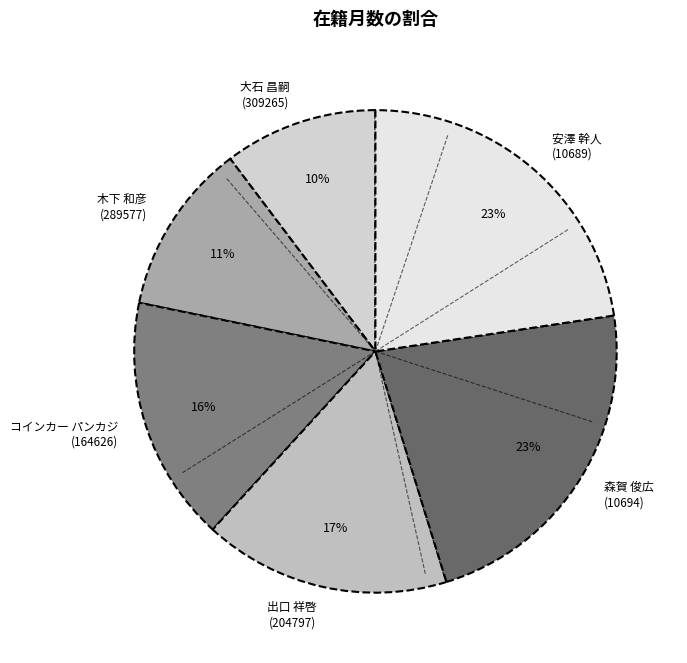

Is there a majority slice in this chart?

No